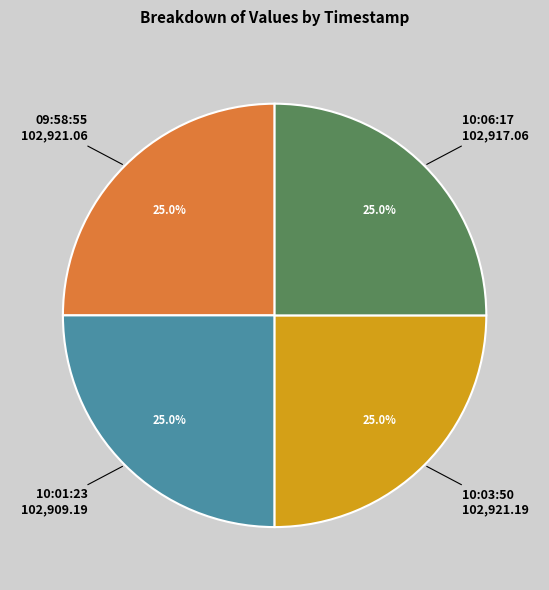

Count the number of slices in the pie.

4